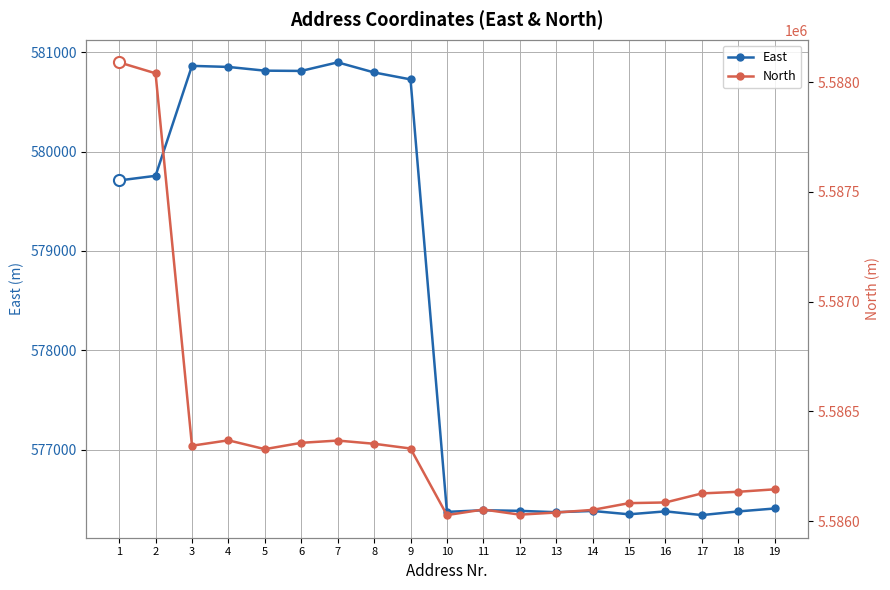

Is it true that North equals 5586082.2 at 15?

True